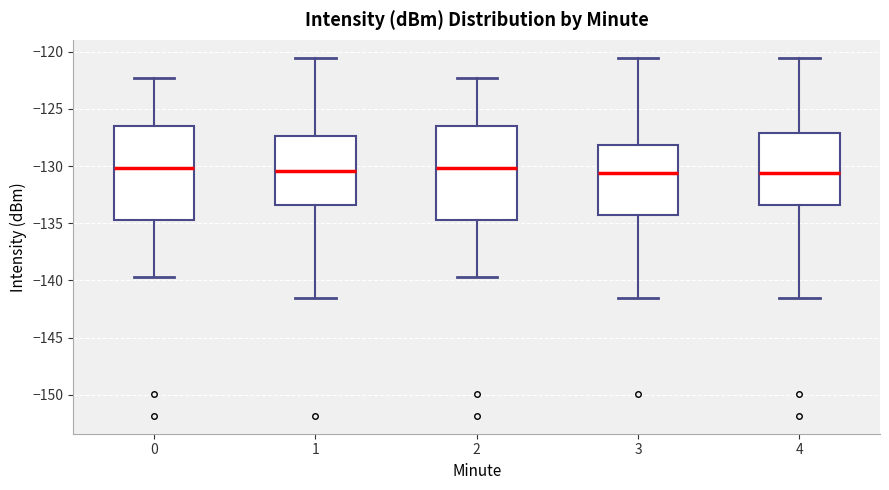

Where does the median line of the box at x = 4 sit on the y-axis? The values are not printed on the chart, so give them approximately, as read against the axis.

-130.5